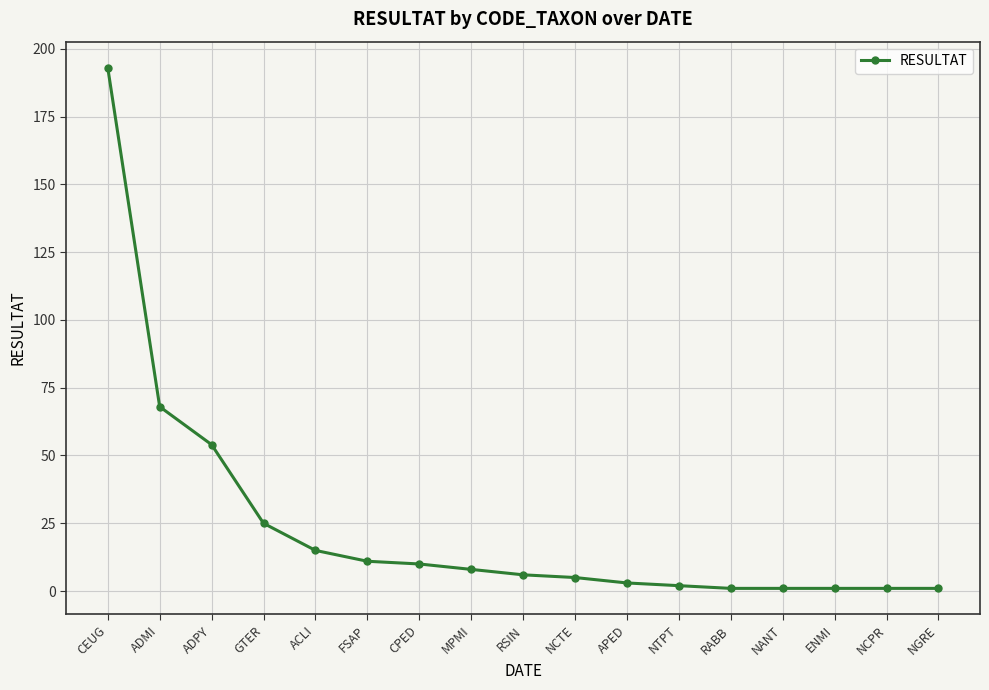

What is the value of the 12th point from the left?

2